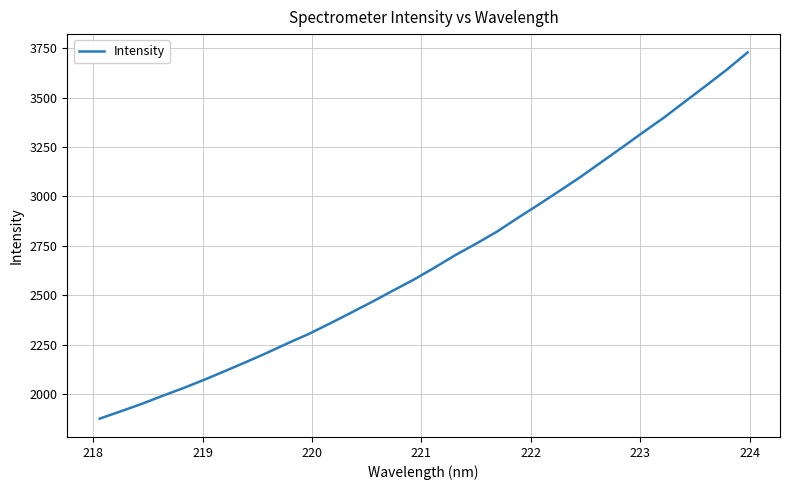

What is the difference between the maximum and minimum values?

1852.7